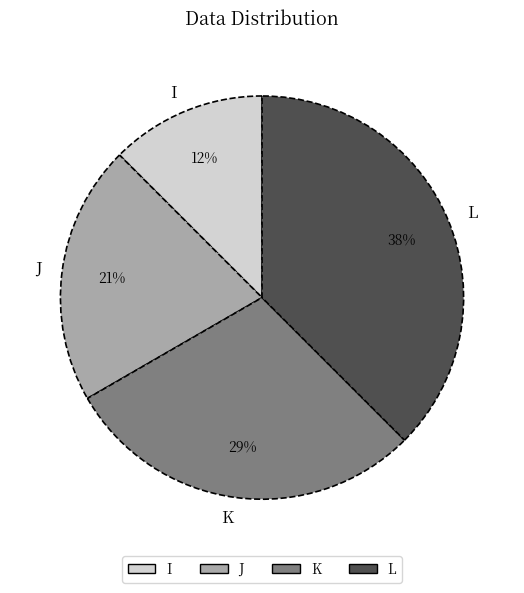

Which slice is the smallest?

I